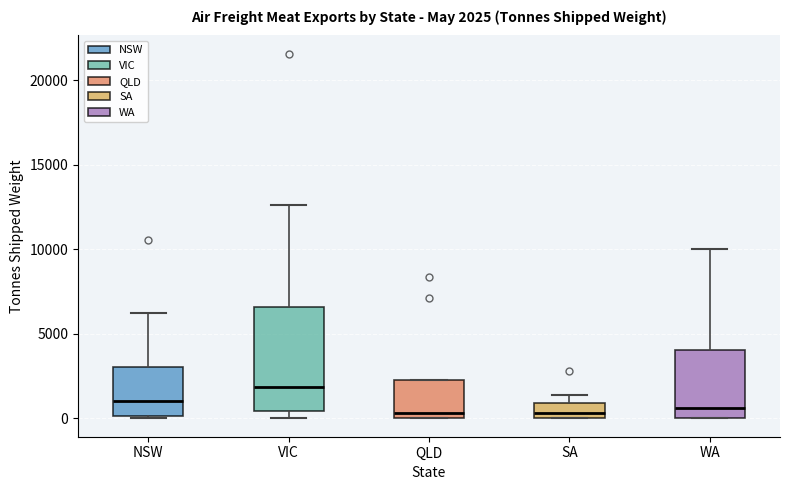

Comparing the boxes themselves (not the whiskers), which one is the tallest?

VIC